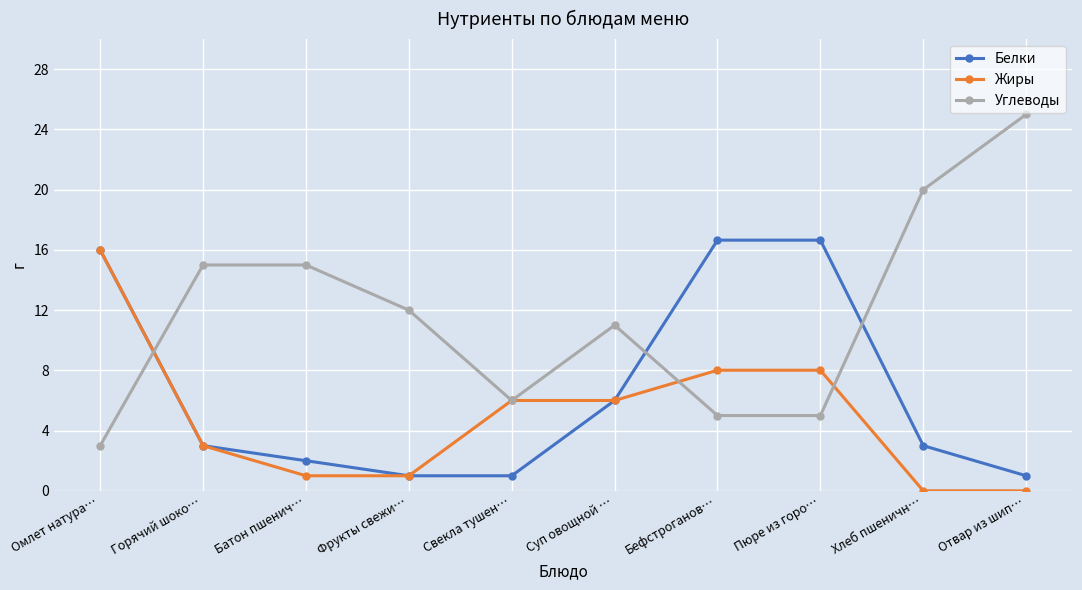

Where does the Углеводы series first go above 12?

Горячий шоко…